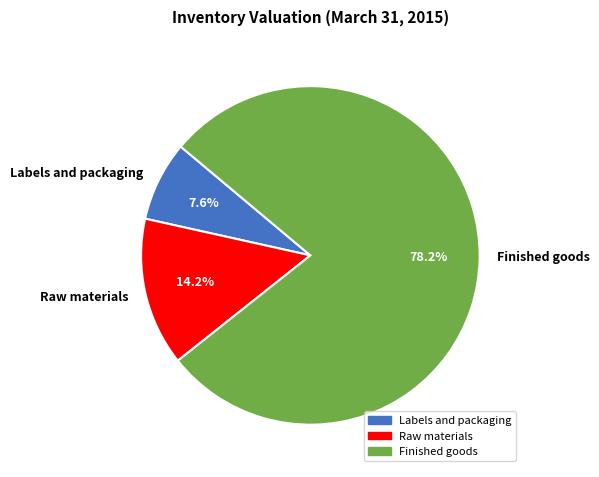

What is the majority slice?

Finished goods